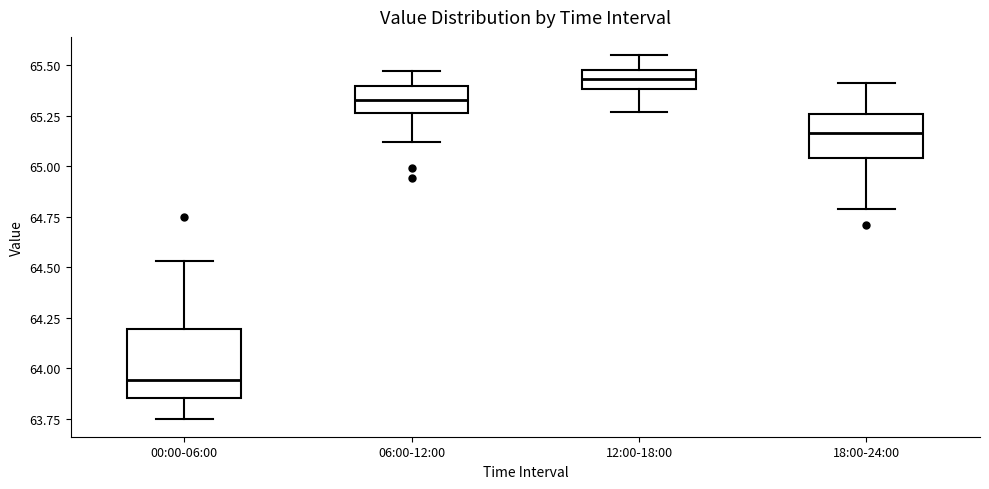

Reading left to right, read every box against the y-axis: the position of its median line, the range the box covers, and the ends of its whiskers. The values are not printed on the chart, so give them approximately, as read against the axis.

00:00-06:00: median 63.95, box 63.85 to 64.20, whiskers 63.75 to 64.55
06:00-12:00: median 65.35, box 65.25 to 65.40, whiskers 65.10 to 65.45
12:00-18:00: median 65.45, box 65.40 to 65.50, whiskers 65.25 to 65.55
18:00-24:00: median 65.15, box 65.05 to 65.25, whiskers 64.80 to 65.40